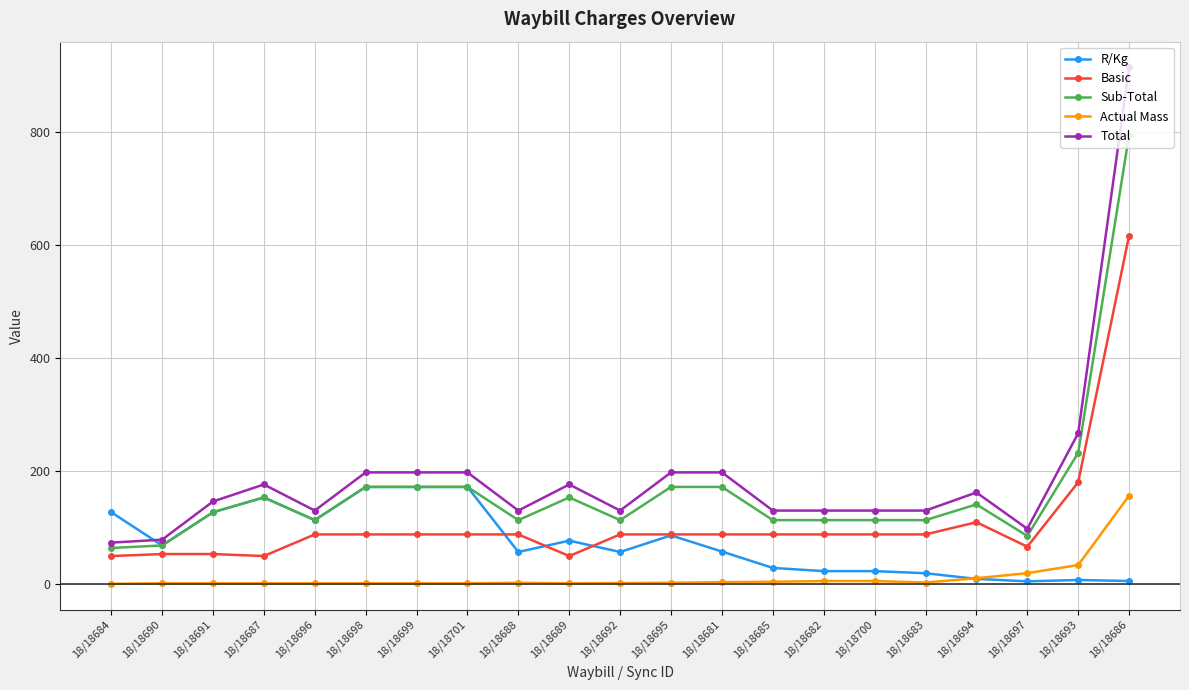

What is the spread (max minus min) of values at 18/18701?

196.4